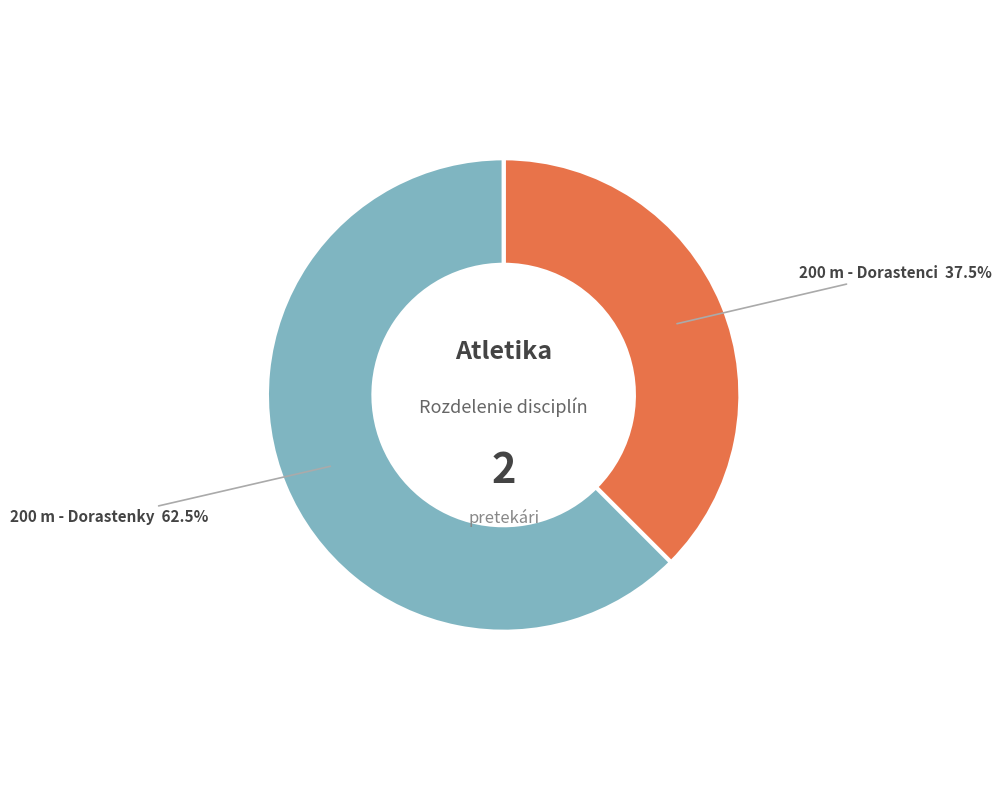

Does any single category account for the majority?

Yes